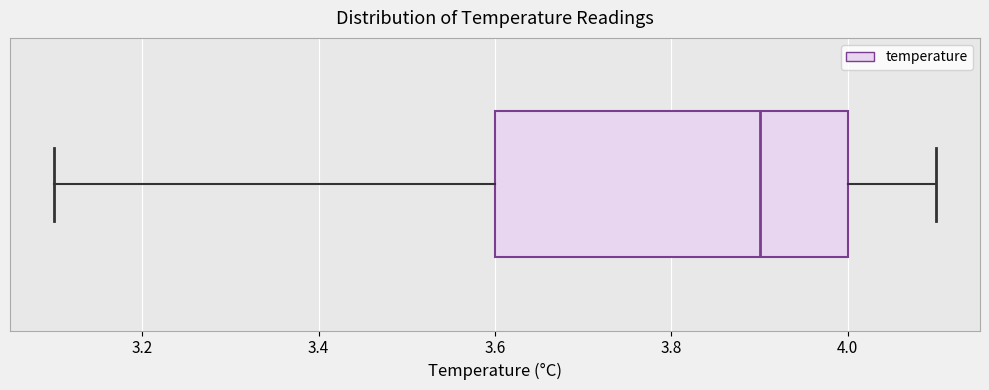

Transcribe this box plot: give where the median line is, the range the box spans, and where the two whiskers end, as read against the x-axis. The values are not printed on the chart, so give them approximately, as read against the axis.

median 3.9, box 3.6 to 4.0, whiskers 3.1 to 4.1